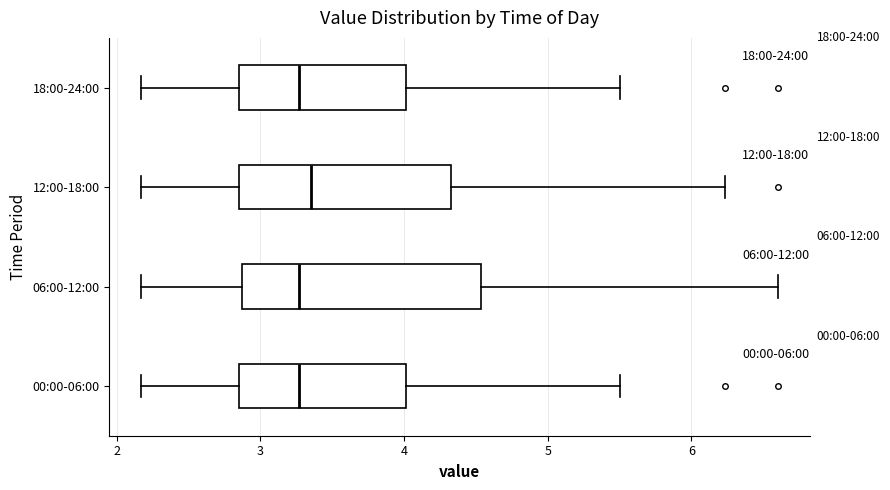

Comparing the boxes themselves (not the whiskers), which one is the widest?

06:00-12:00